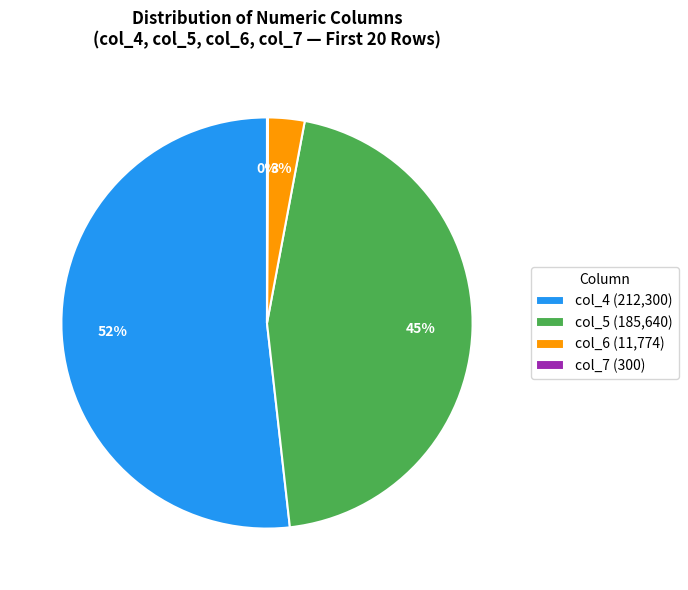

To the nearest percent, what portion does col_5 (185,640) represent?

45%